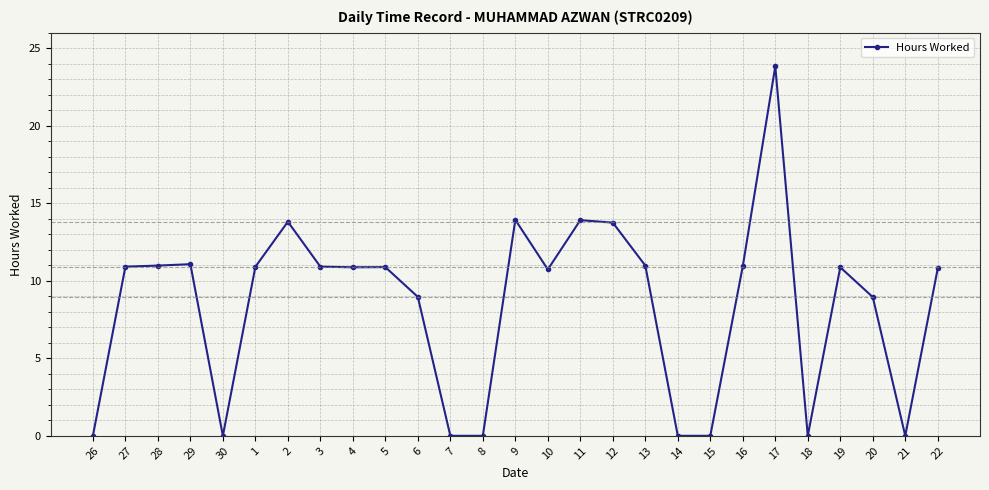

Which label corresponds to the largest value in the chart?

17